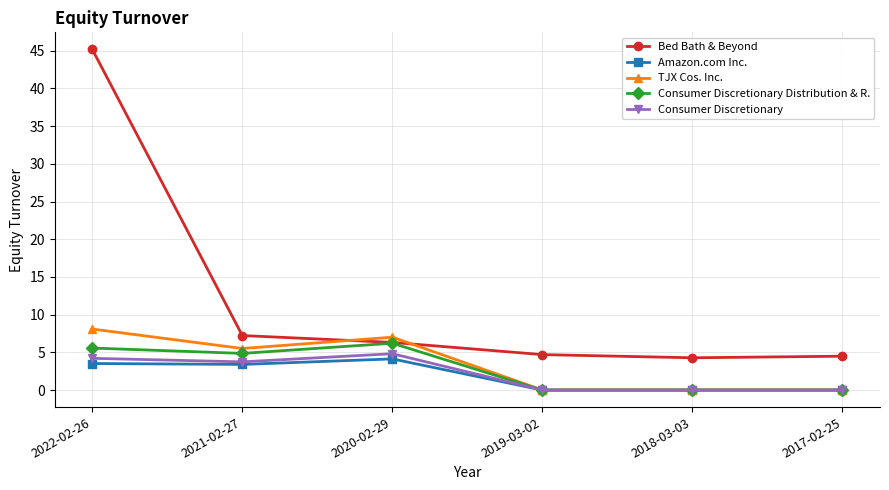

True or false: Consumer Discretionary and Bed Bath & Beyond intersect in this chart.

False